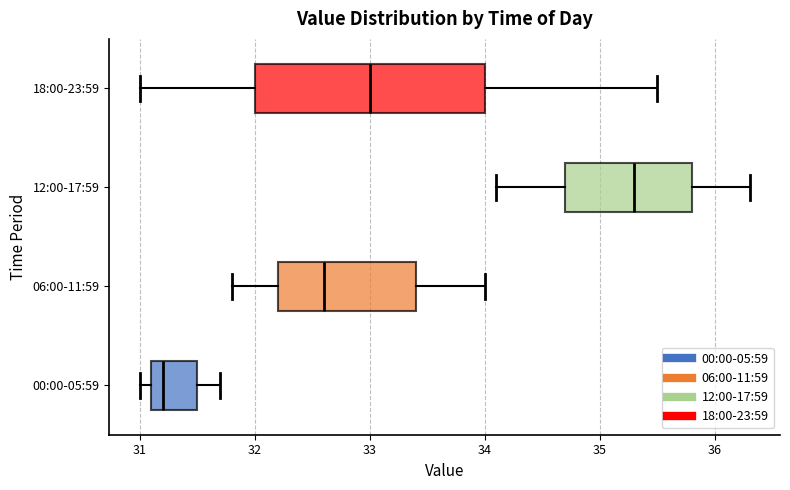

Where is the left edge of the box for 12:00-17:59 on the x-axis? The values are not printed on the chart, so give them approximately, as read against the axis.

34.7